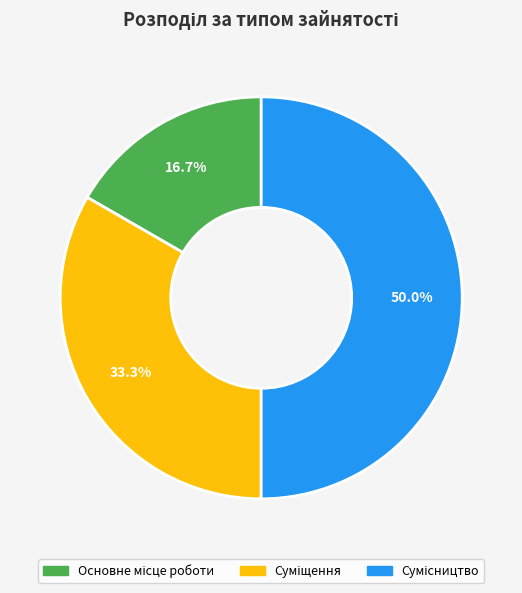

Is there any slice that represents more than half of the pie?

No